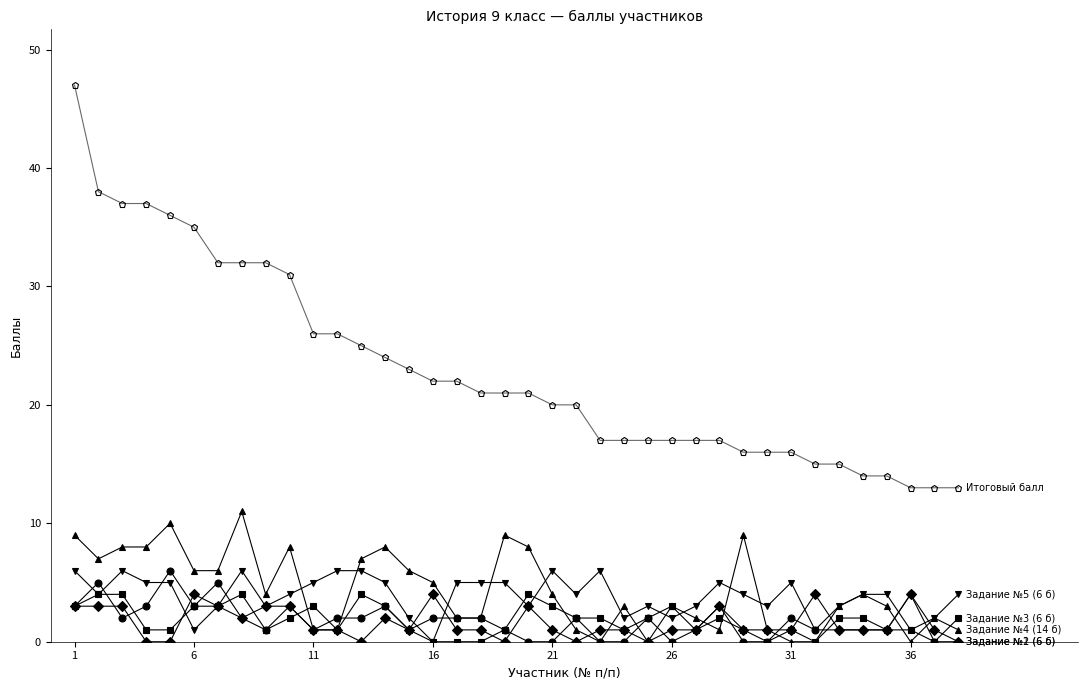

What is the maximum value shown in the chart?

47